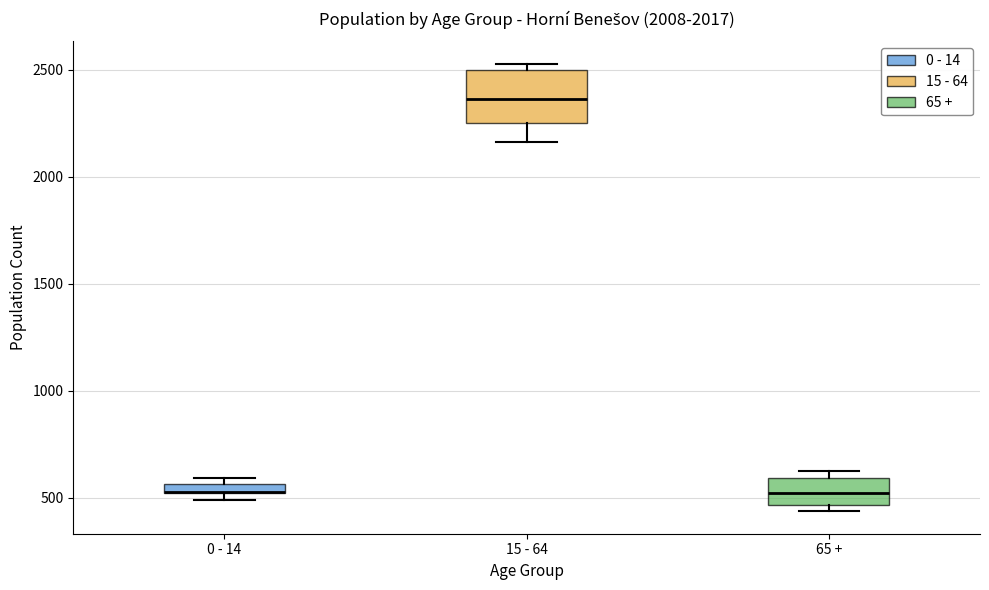

Where does the lower whisker of the box for 15 - 64 end on the y-axis? The values are not printed on the chart, so give them approximately, as read against the axis.

2150